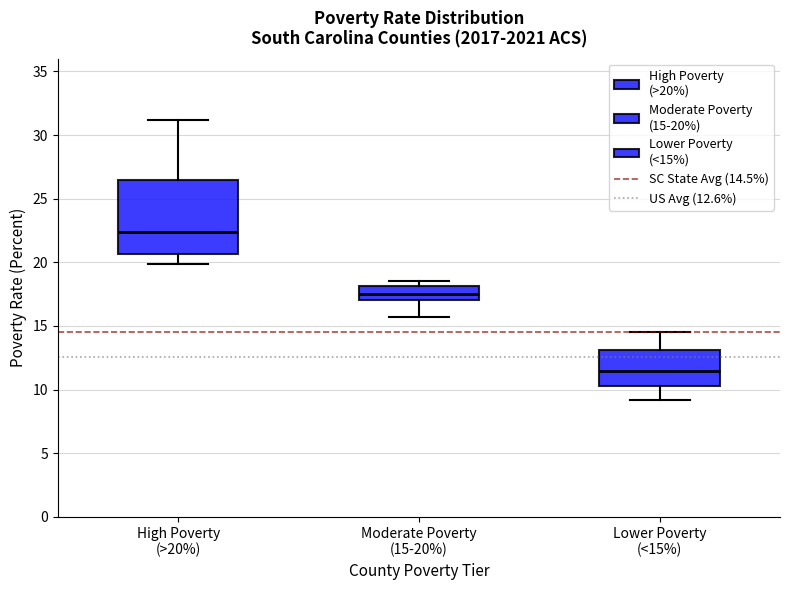

Reading left to right, read every box against the y-axis: the position of its median line, the range the box covers, and the ends of its whiskers. The values are not printed on the chart, so give them approximately, as read against the axis.

High Poverty (>20%): median 22.5, box 20.5 to 26.5, whiskers 20.0 to 31.0
Moderate Poverty (15-20%): median 17.5, box 17.0 to 18.0, whiskers 15.5 to 18.5
Lower Poverty (<15%): median 11.5, box 10.5 to 13.0, whiskers 9.0 to 14.5